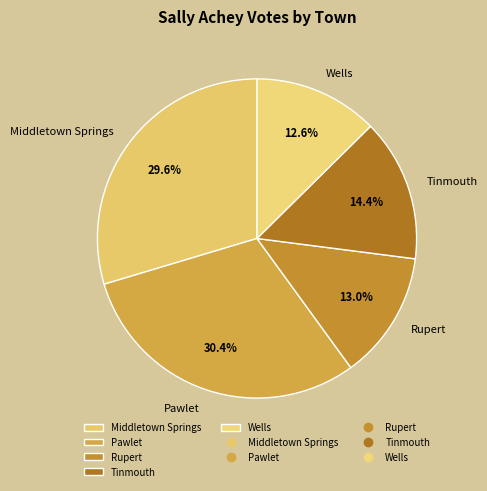

What is the largest slice in the pie chart?

Pawlet